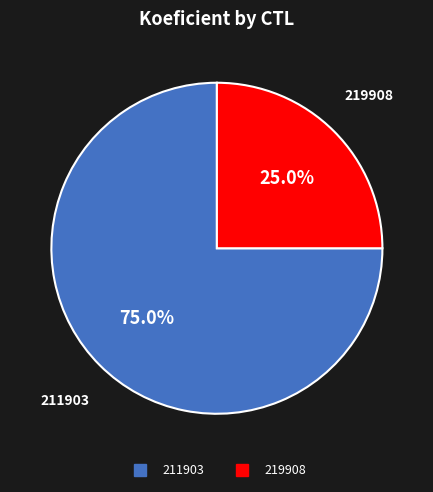

Between 219908 and 211903, which is larger?

211903